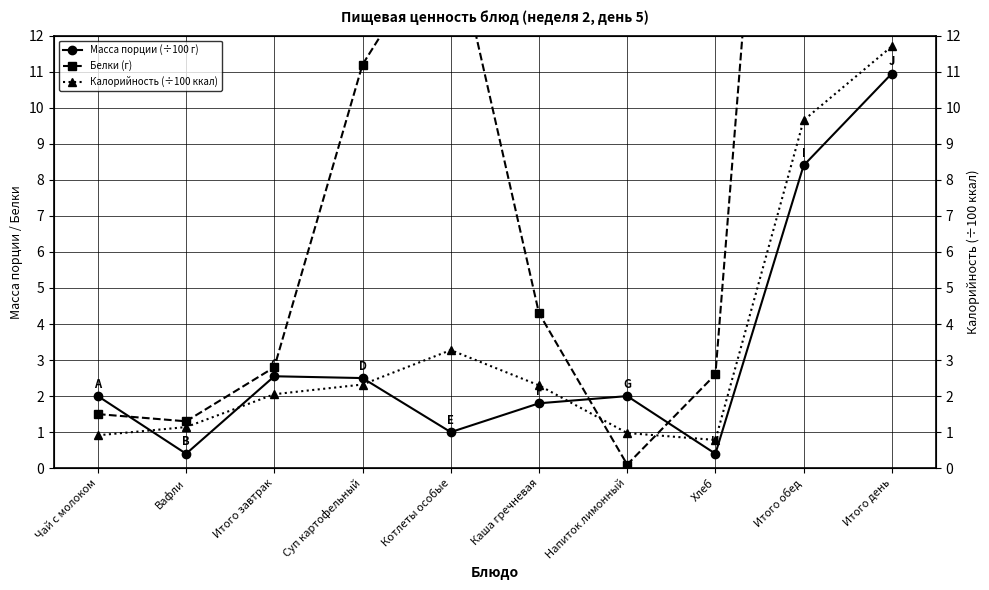

List the labels in order of Масса порции (÷100 г) value, smallest first.

Вафли, Хлеб, Котлеты особые, Каша гречневая, Чай с молоком, Напиток лимонный, Суп картофельный, Итого завтрак, Итого обед, Итого день